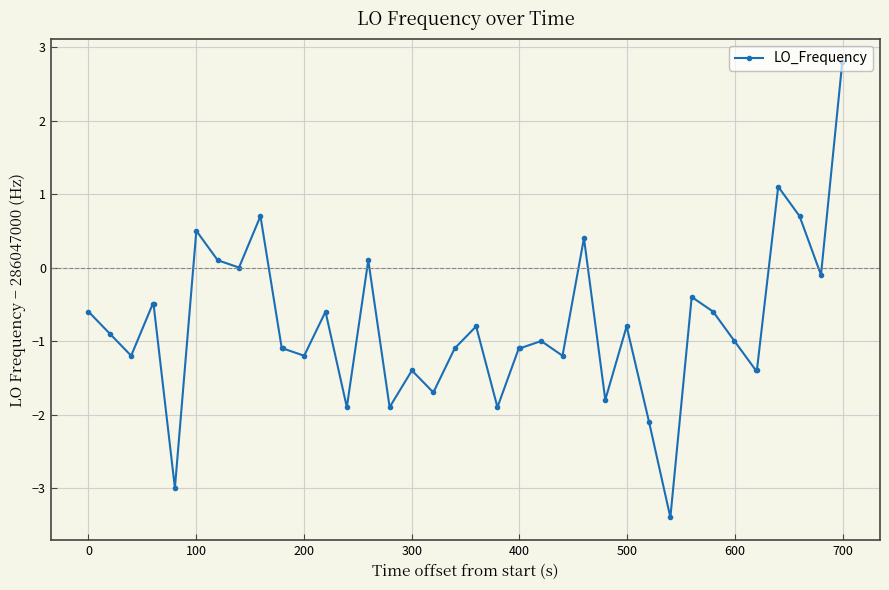

How many lines are shown in the chart?

1